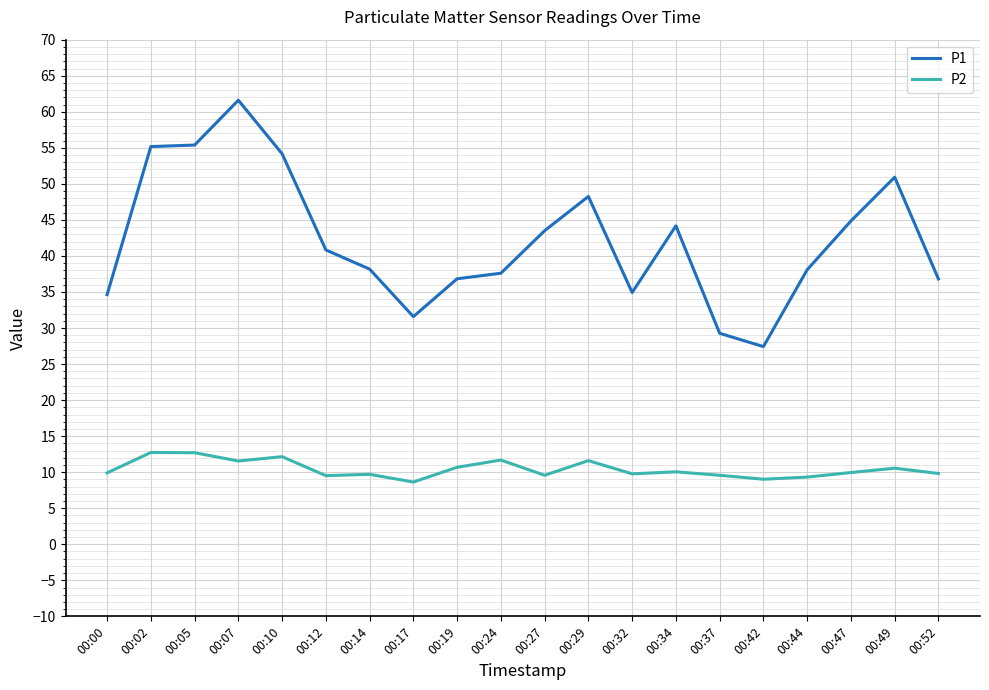

True or false: P1 and P2 intersect in this chart.

False